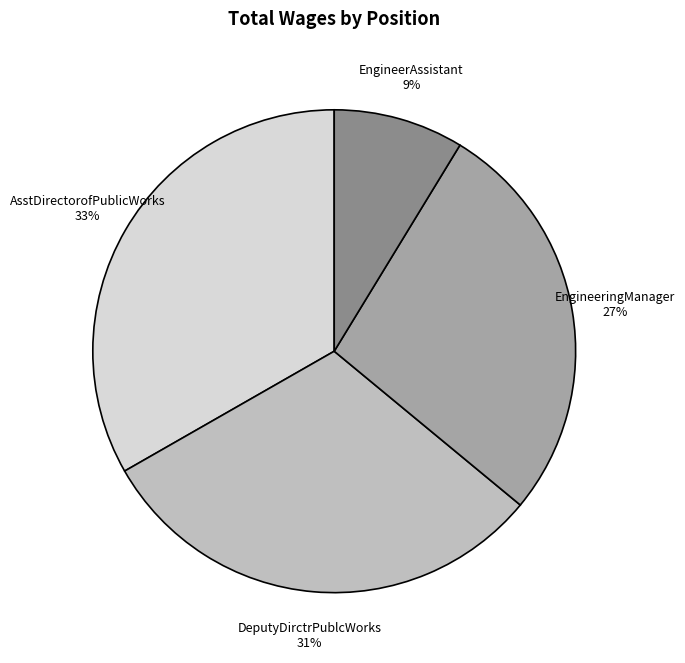

Count the number of slices in the pie.

4